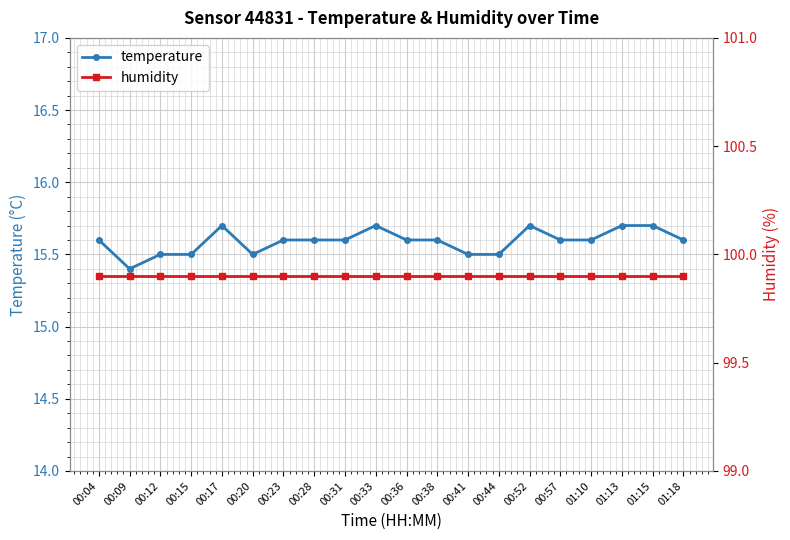

Reading right to left, extract all data points from this chart.

temperature: 15.6	15.7	15.7	15.6	15.6	15.7	15.5	15.5	15.6	15.6	15.7	15.6	15.6	15.6	15.5	15.7	15.5	15.5	15.4	15.6
humidity: 99.9	99.9	99.9	99.9	99.9	99.9	99.9	99.9	99.9	99.9	99.9	99.9	99.9	99.9	99.9	99.9	99.9	99.9	99.9	99.9